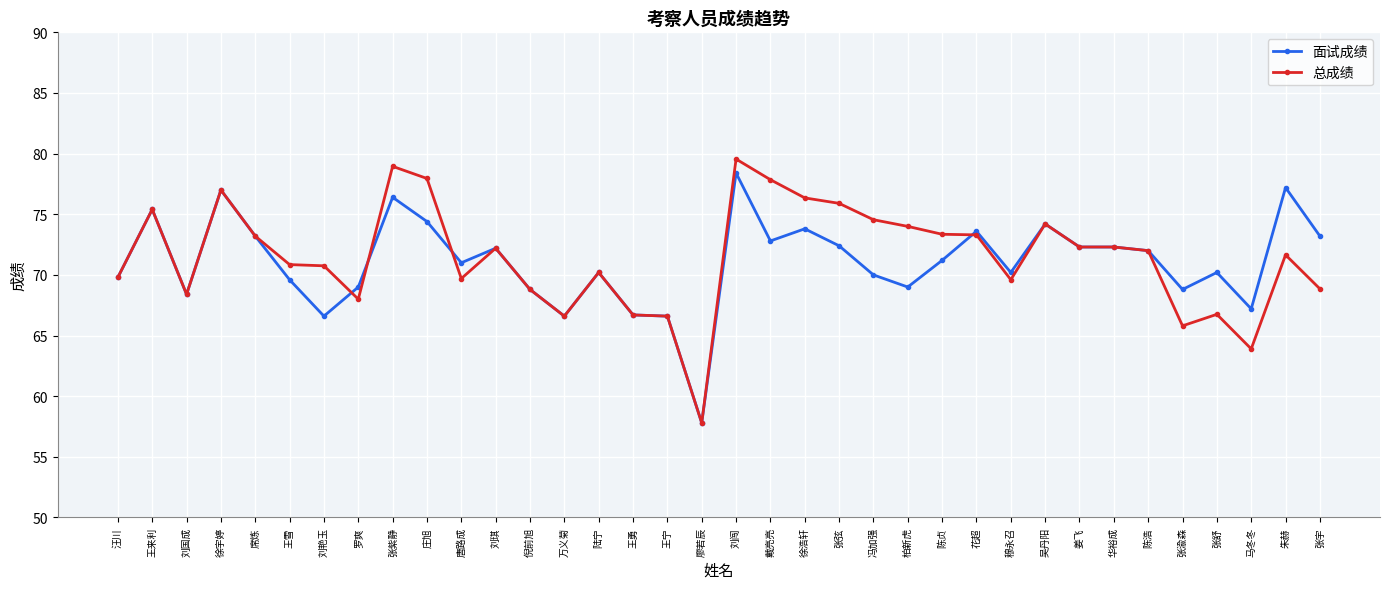

Does the chart display data point markers on the line(s)?

Yes